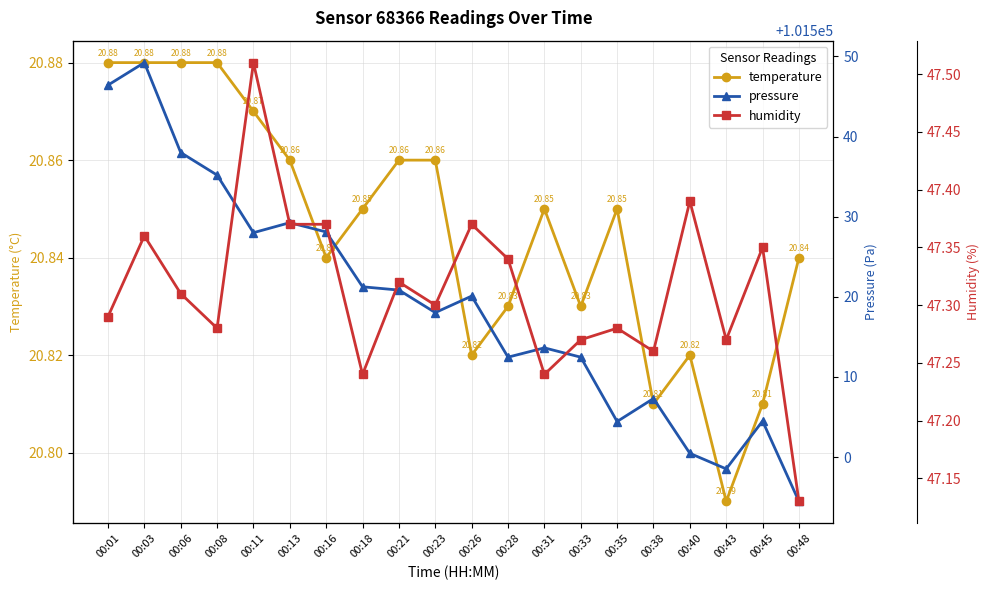

What is the value of the humidity point at the 20th from the left?

47.1